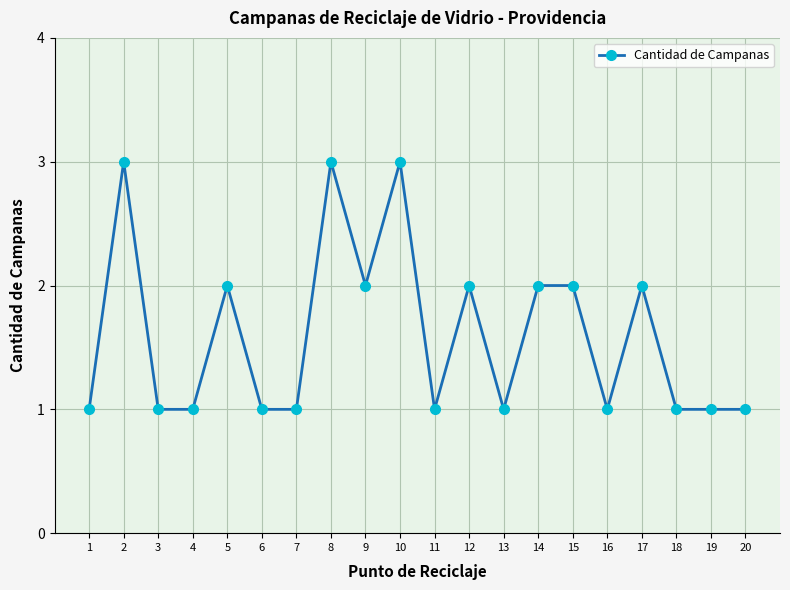

What is the value of the 8th point from the left?

3